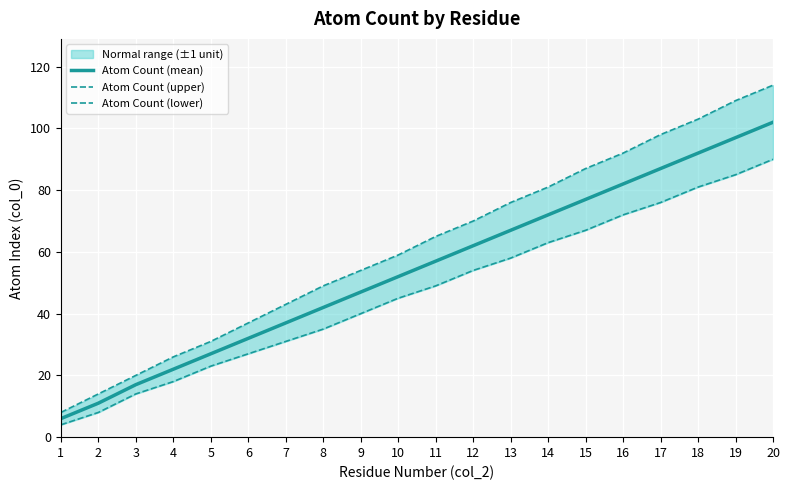

True or false: Atom Count (upper) and Atom Count (mean) cross at least once.

False